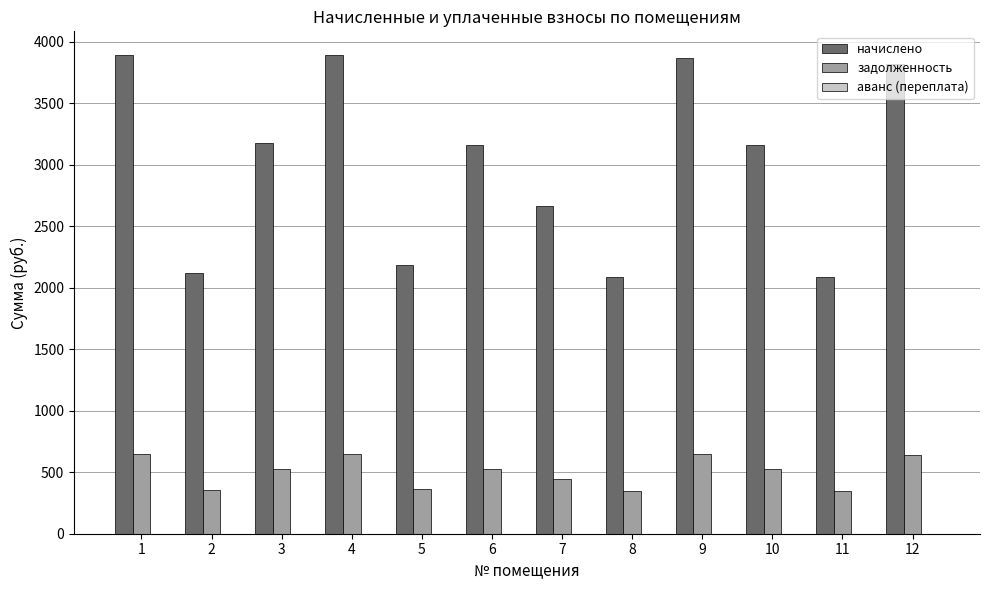

Between 5 and 10, which series saw the biggest shift?

начислено